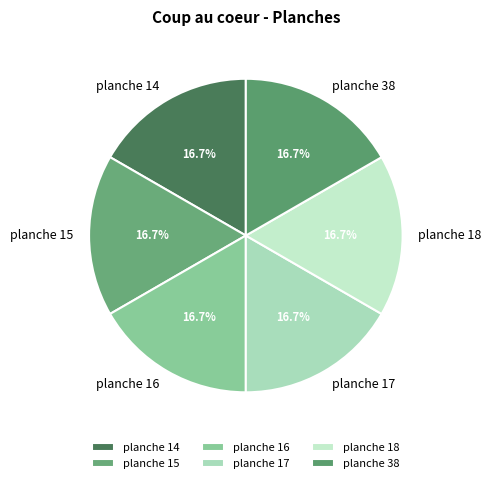

What is the total percentage of planche 14 and planche 38?

33.3%